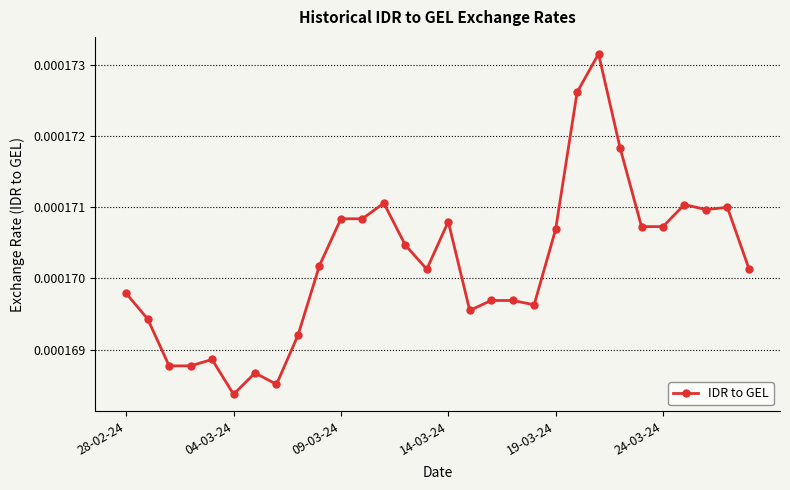

Count the values in the range 0 to 1.

30